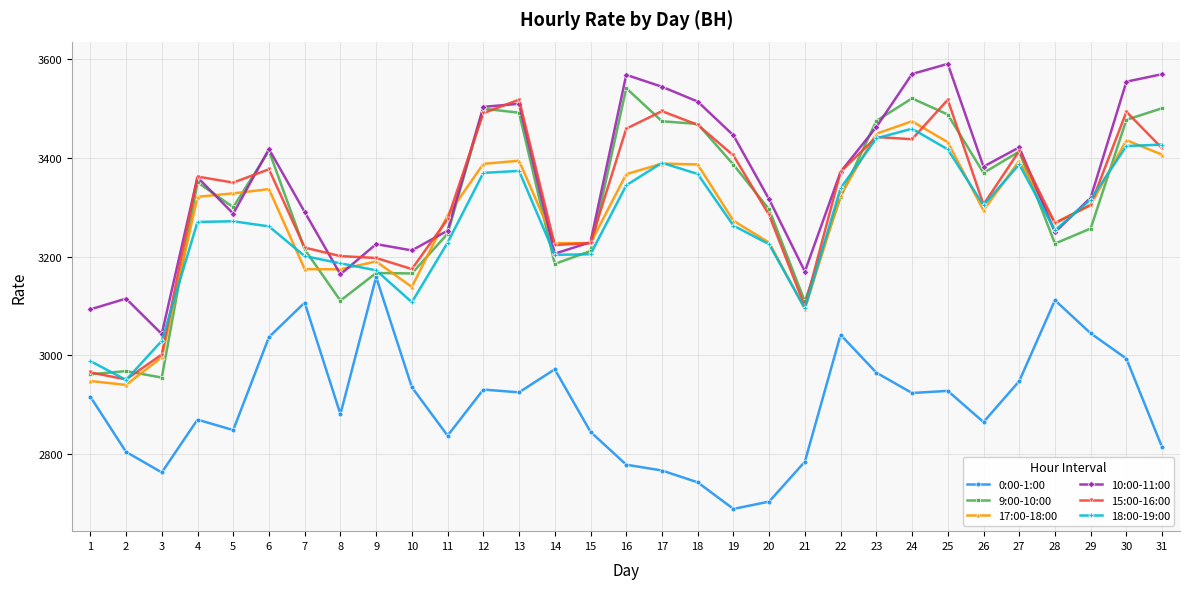

What is the greatest value displayed?

3591.1